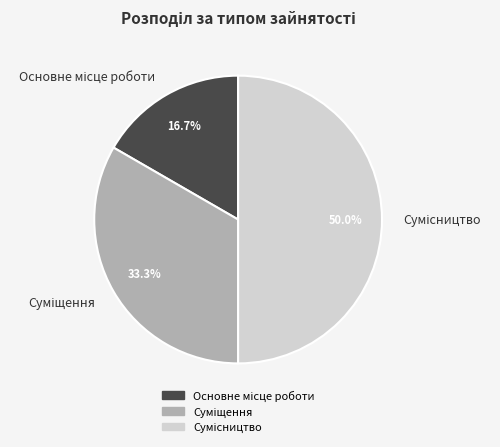

To the nearest percent, what is the difference between the largest and smallest slice percentages?

33%